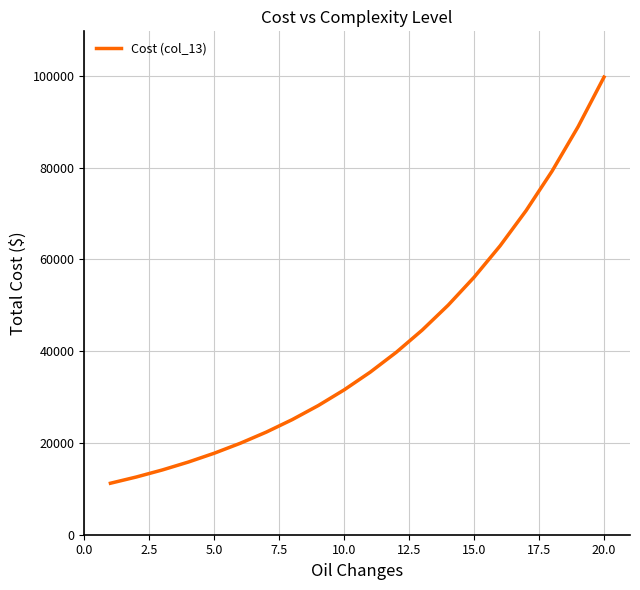

What is the greatest value displayed?

99741.8